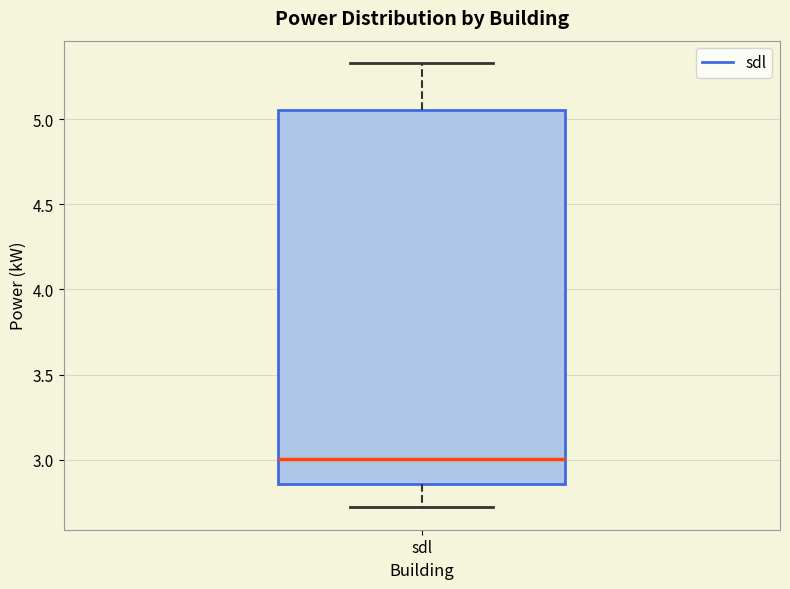

Where is the lower edge of the box for sdl on the y-axis? The values are not printed on the chart, so give them approximately, as read against the axis.

2.85